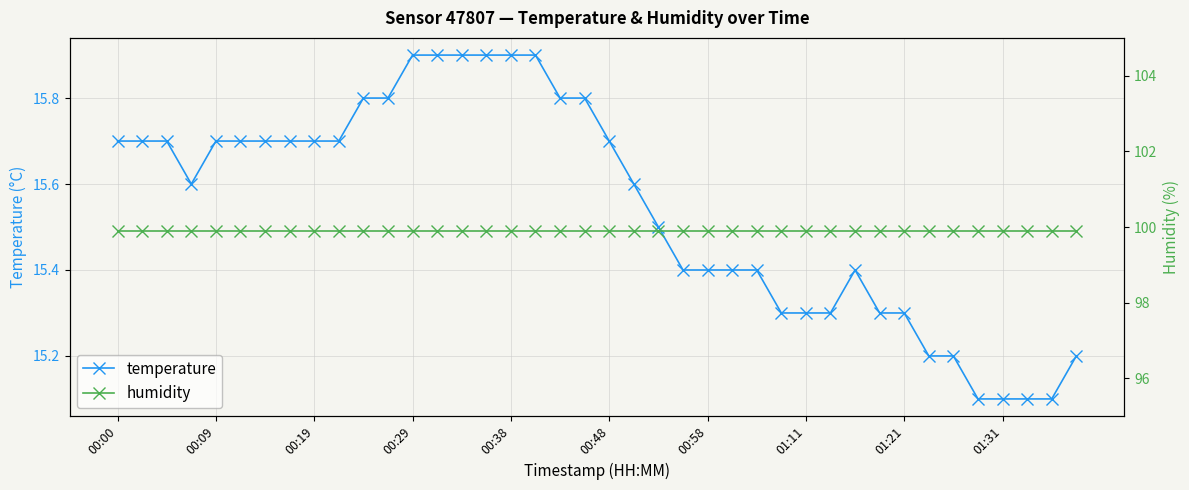

The temperature series shows 22.5 at 00:48. True or false?

False